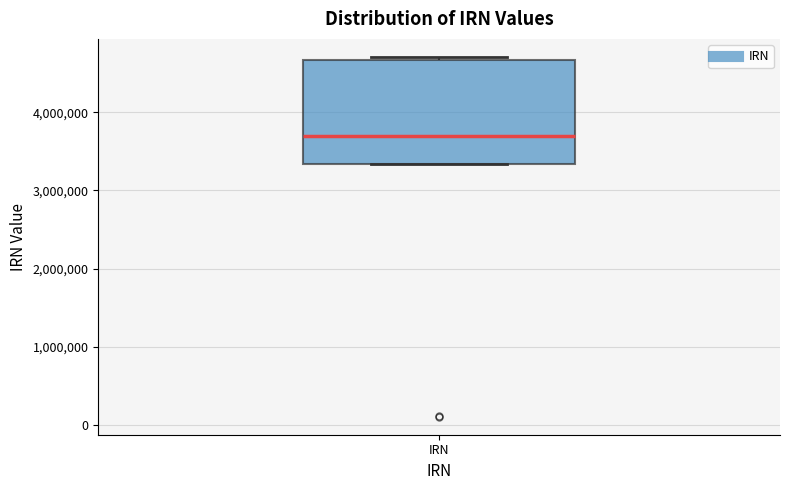

Read this box plot against the y-axis: the position of the median line, the range covered by the box, and the ends of both whiskers. The values are not printed on the chart, so give them approximately, as read against the axis.

median 3700000, box 3300000 to 4700000, whiskers 3300000 to 4700000 (just above the box's upper edge)